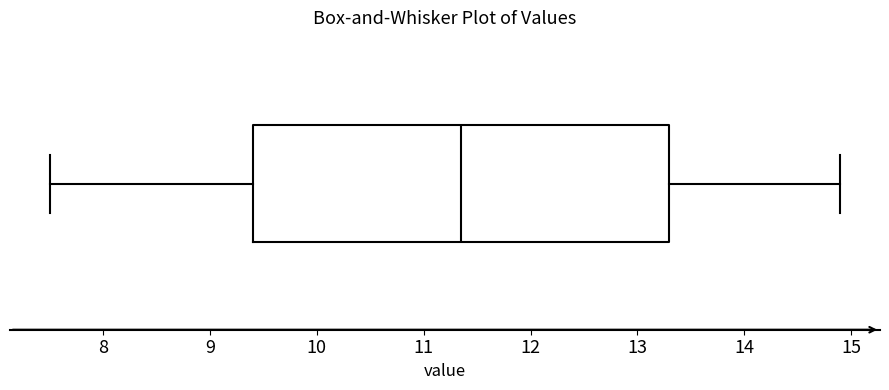

Transcribe this box plot: give where the median line is, the range the box spans, and where the two whiskers end, as read against the x-axis. The values are not printed on the chart, so give them approximately, as read against the axis.

median 11.4, box 9.4 to 13.3, whiskers 7.5 to 14.9